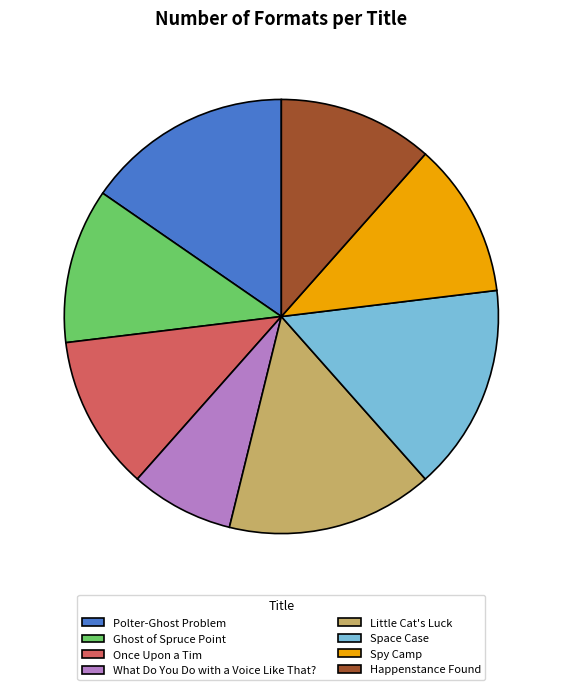

Is it true that Space Case is 7% of the pie?

False